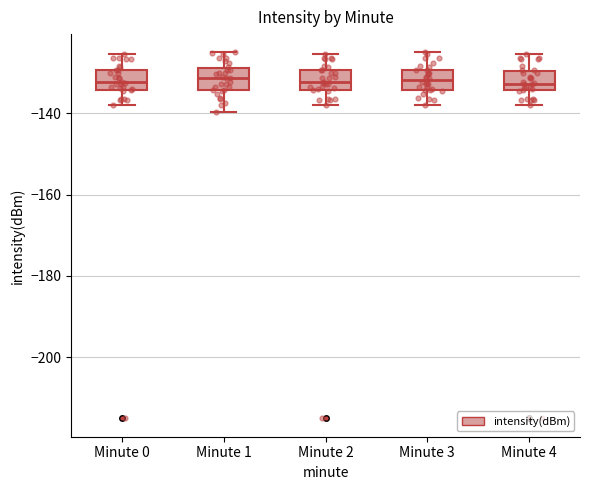

Reading left to right, read every box against the y-axis: the position of its median line, the range the box covers, and the ends of its whiskers. The values are not printed on the chart, so give them approximately, as read against the axis.

Minute 0: median -132, box -134 to -130, whiskers -138 to -126
Minute 1: median -132, box -134 to -128, whiskers -140 to -124
Minute 2: median -132, box -134 to -130, whiskers -138 to -126
Minute 3: median -132, box -134 to -130, whiskers -138 to -124
Minute 4: median -132, box -134 to -130, whiskers -138 to -126